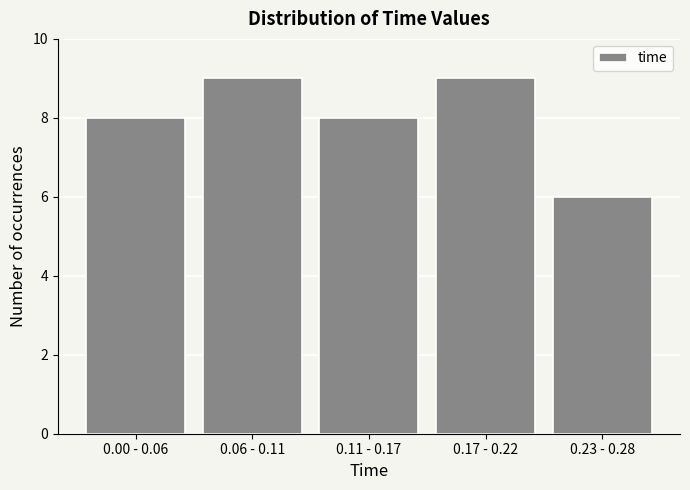

Reading right to left, extract all data points from this chart.

6	9	8	9	8